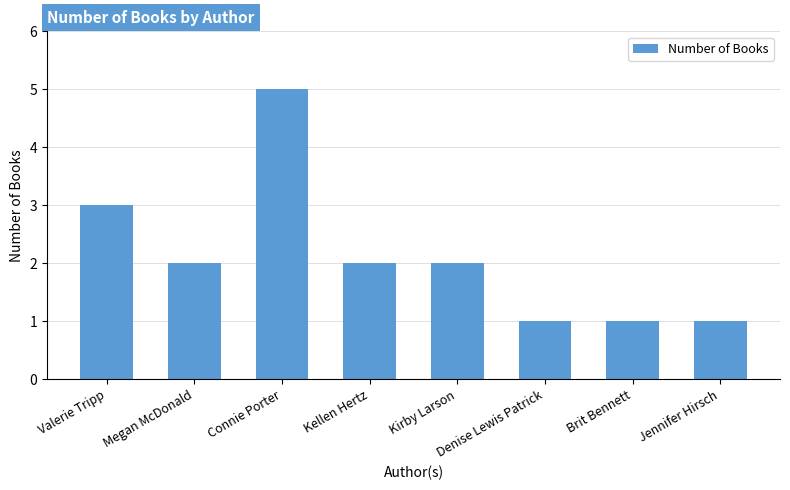

Count the number of data series in this chart.

1